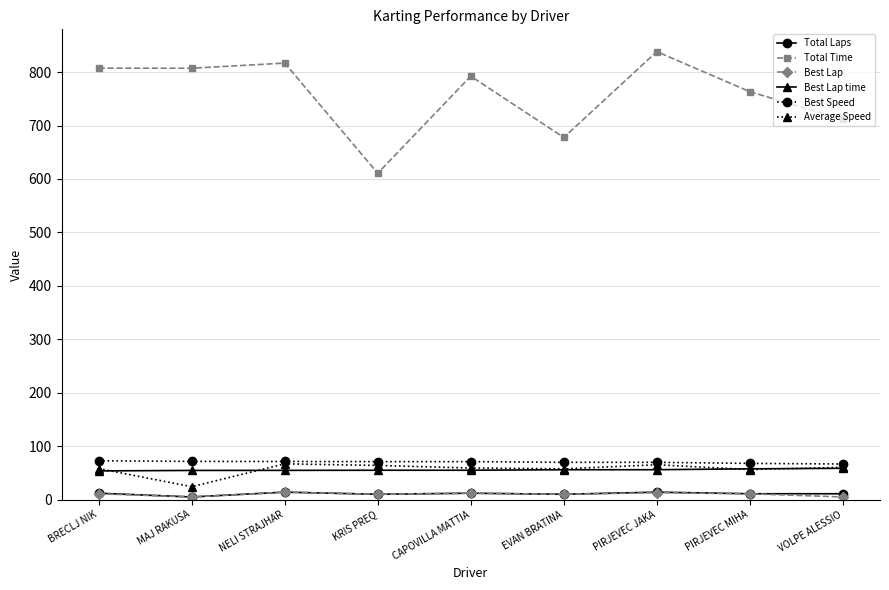

What is the value of the Average Speed point at the 6th from the left?

57.6